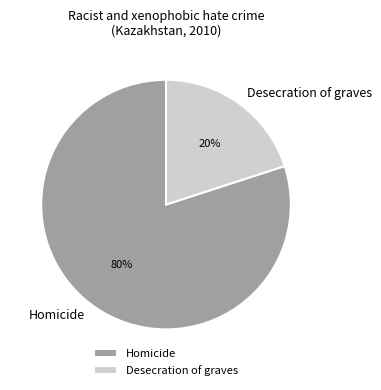

To the nearest percent, what is the combined percentage of Desecration of graves and Homicide?

100%